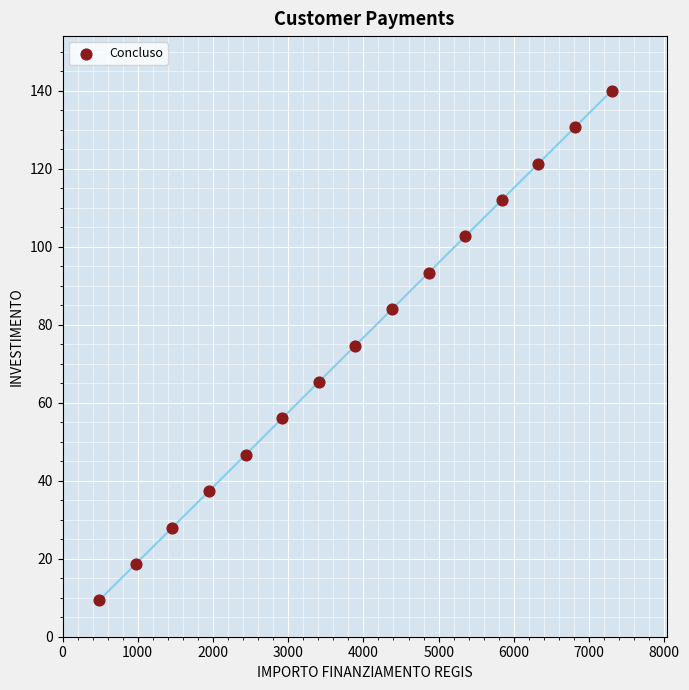

List the coordinates of all points as (X, Y) pairs, reading left to right.

(486.7, 9.3)  (973.5, 18.7)  (1460.2, 28.0)  (1946.9, 37.3)  (2433.7, 46.7)  (2920.4, 56.0)  (3407.1, 65.3)  (3893.9, 74.7)  (4380.6, 84.0)  (4867.3, 93.3)  (5354.1, 102.7)  (5840.8, 112.0)  (6327.5, 121.3)  (6814.3, 130.7)  (7301.0, 140.0)